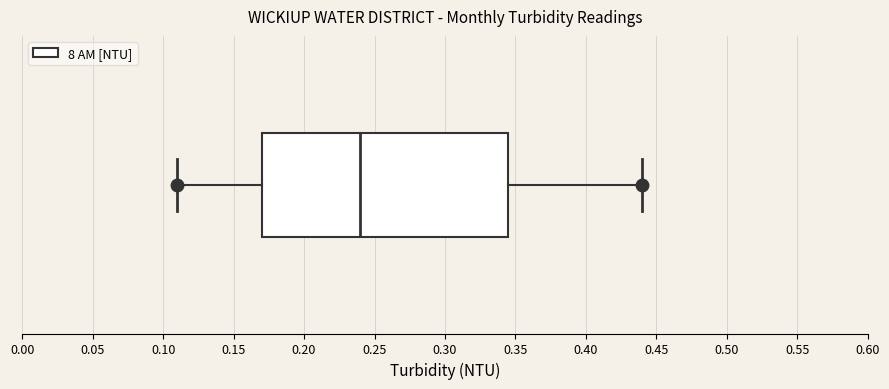

Read this box plot against the x-axis: the position of the median line, the range covered by the box, and the ends of both whiskers. The values are not printed on the chart, so give them approximately, as read against the axis.

median 0.240, box 0.170 to 0.345, whiskers 0.110 to 0.440